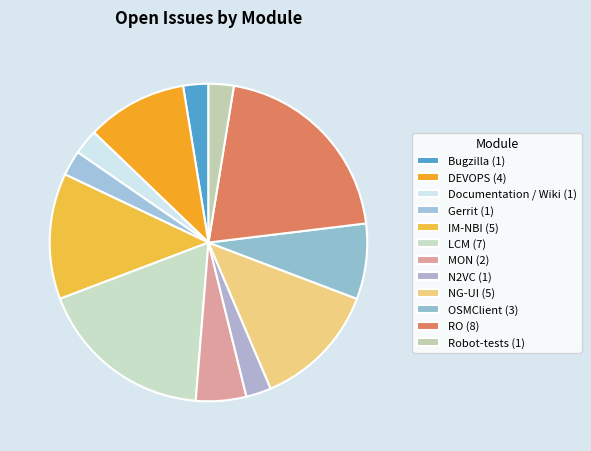

Which has a higher value, IM-NBI or Robot-tests?

IM-NBI